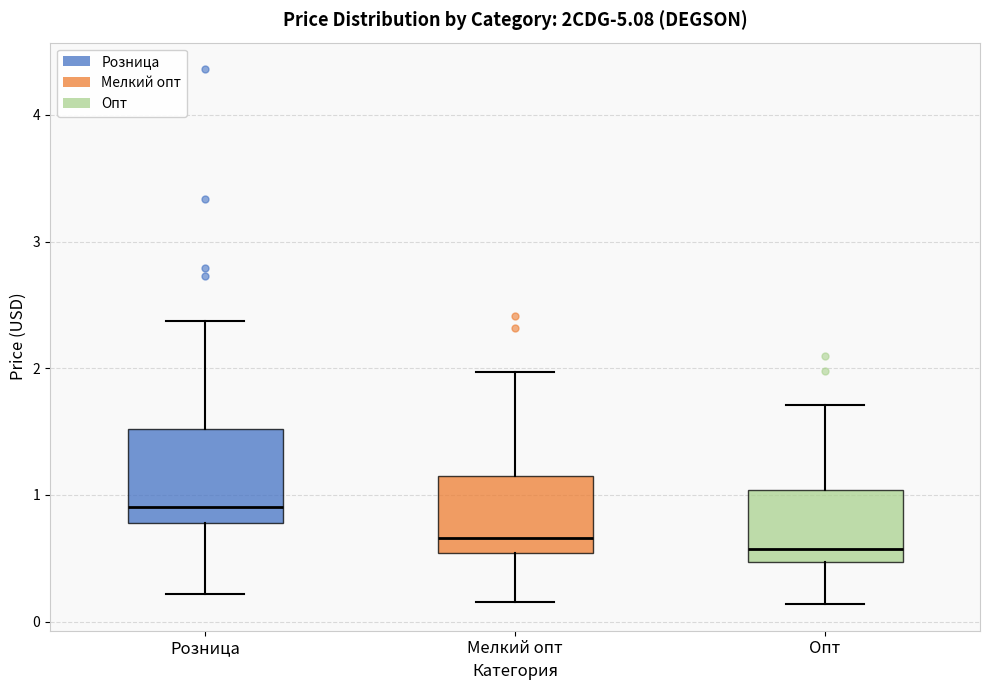

Reading left to right, transcribe this box plot: for each box, give where its median line is, the range the box spans, and where its two whiskers end, as read against the y-axis. The values are not printed on the chart, so give them approximately, as read against the axis.

Розница: median 0.9, box 0.8 to 1.5, whiskers 0.2 to 2.4
Мелкий опт: median 0.7, box 0.5 to 1.2, whiskers 0.2 to 2.0
Опт: median 0.6, box 0.5 to 1.0, whiskers 0.1 to 1.7